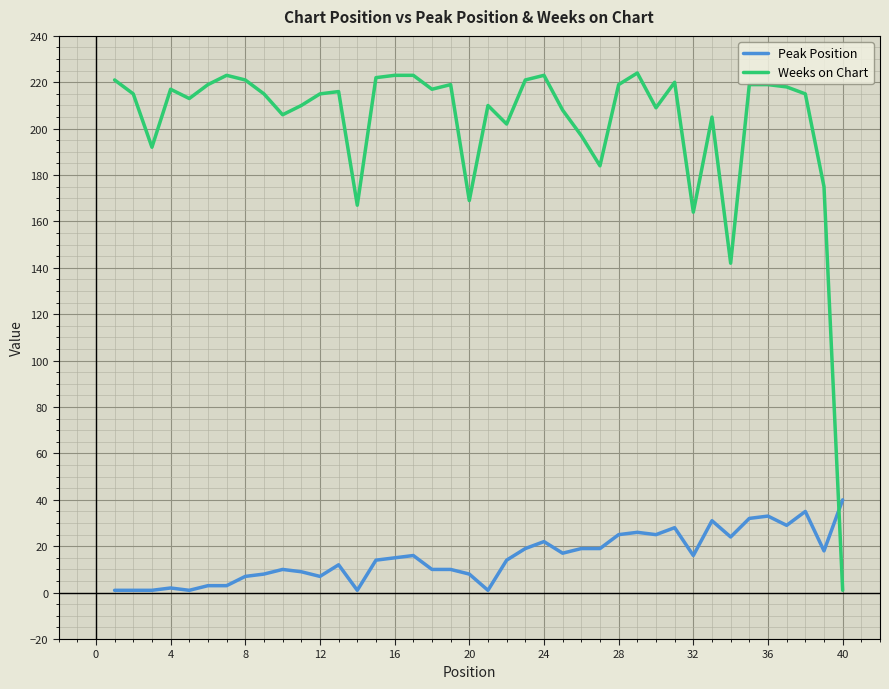

Which series has the largest range (max minus min)?

Weeks on Chart